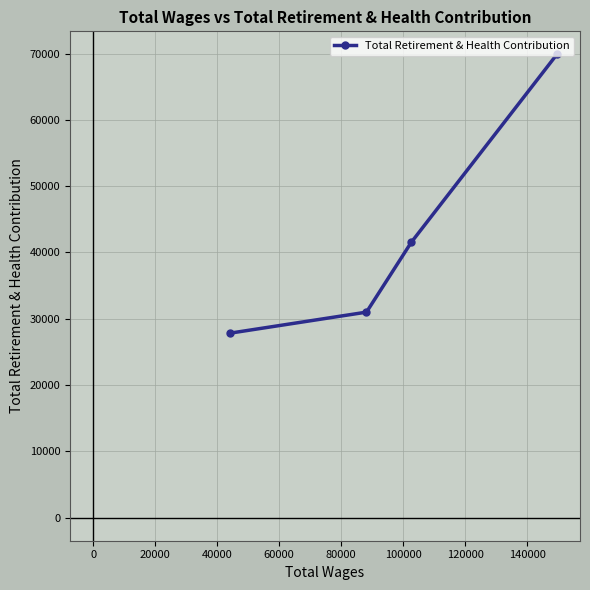

What is the value of the 4th point from the left?

69876